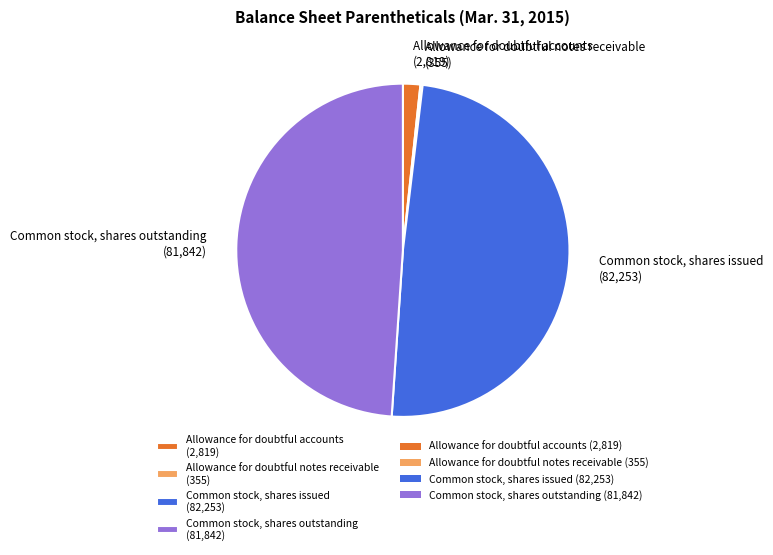

Which has a higher value, Allowance for doubtful accounts (2,819) or Common stock, shares outstanding (81,842)?

Common stock, shares outstanding (81,842)